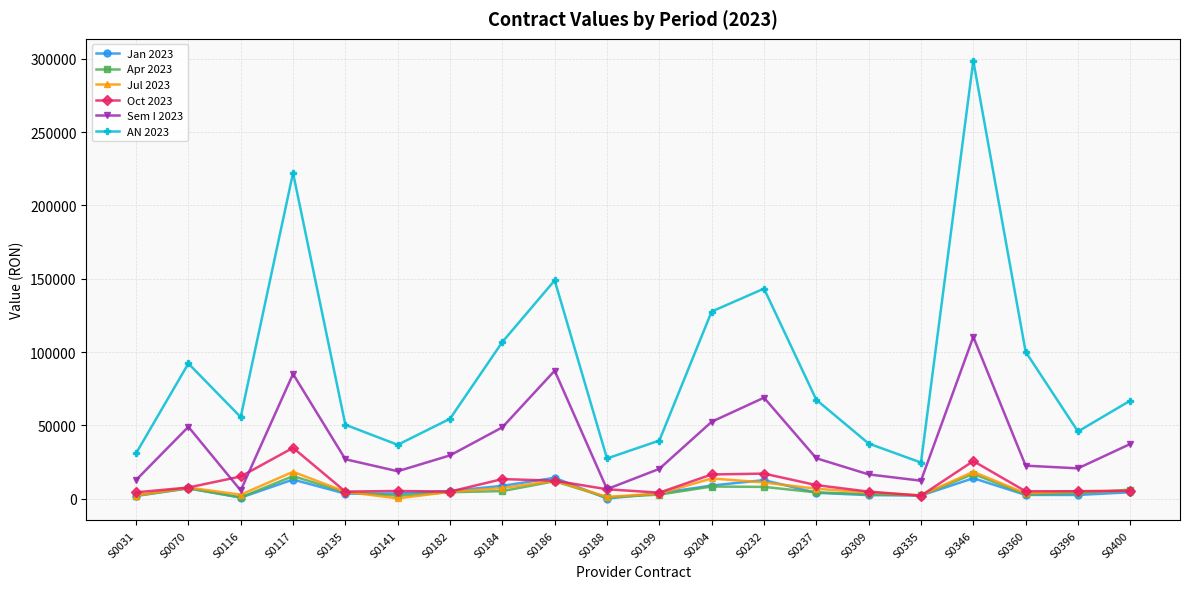

Which series has the largest range (max minus min)?

AN 2023